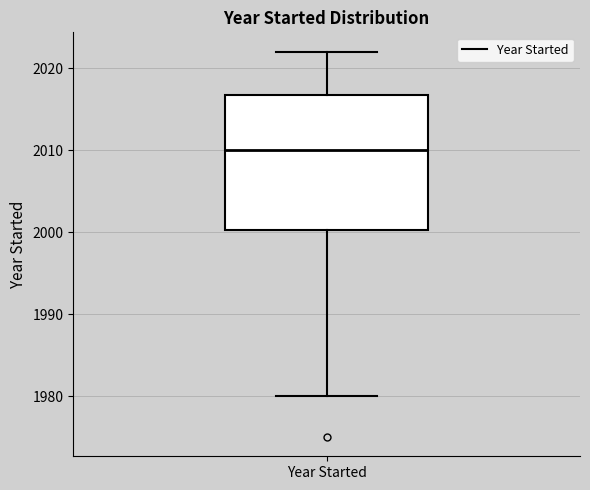

Read this box plot against the y-axis: the position of the median line, the range covered by the box, and the ends of both whiskers. The values are not printed on the chart, so give them approximately, as read against the axis.

median 2010, box 2000 to 2017, whiskers 1980 to 2022